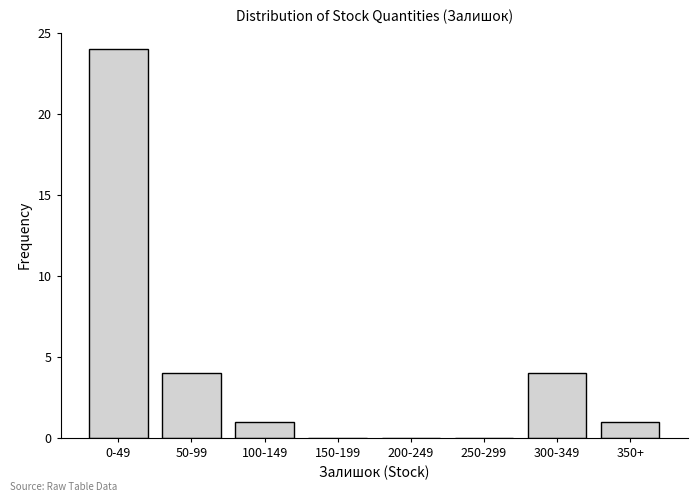

Reading right to left, transcribe all the data shown in this chart.

350+=1	300-349=4	250-299=0	200-249=0	150-199=0	100-149=1	50-99=4	0-49=24